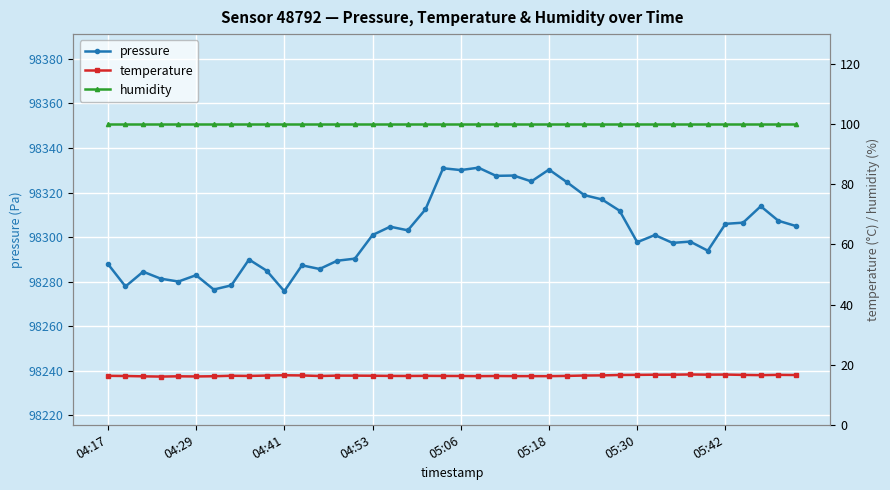

True or false: pressure has more than 0 points higher than both neighbors.

True